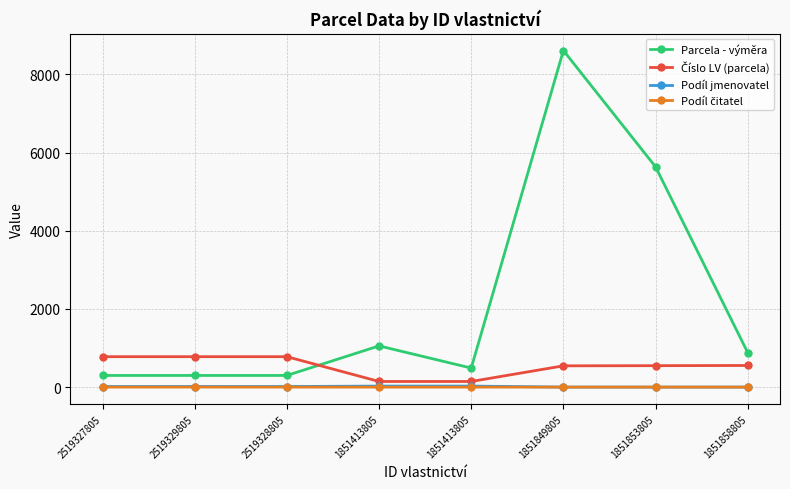

How many categories are shown in the chart?

8